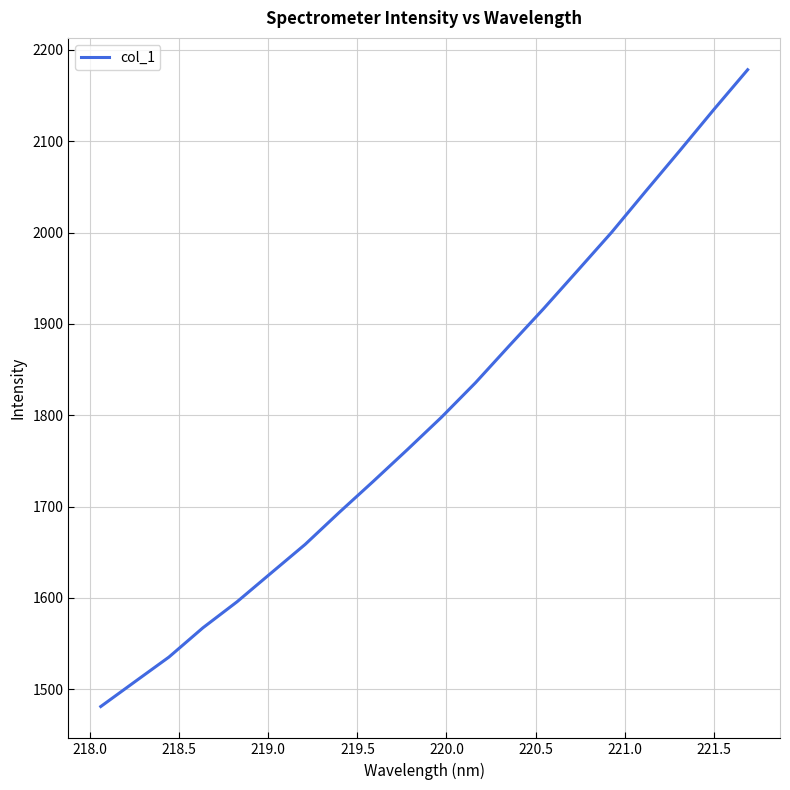

What is the minimum value shown in the chart?

1481.2